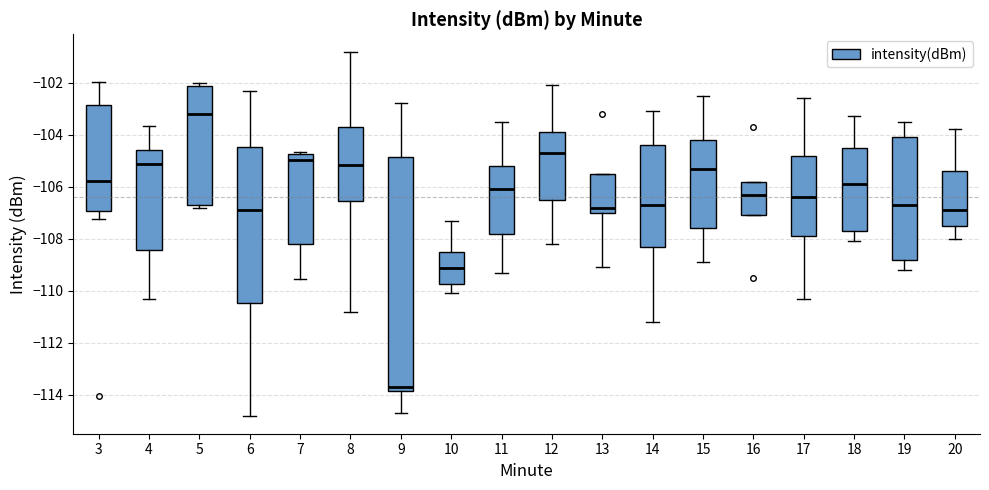

Reading left to right, read every box against the y-axis: the position of its median line, the range the box covers, and the ends of its whiskers. The values are not printed on the chart, so give them approximately, as read against the axis.

3: median -105.8, box -107.0 to -102.8, whiskers -107.2 to -102.0
4: median -105.2, box -108.4 to -104.6, whiskers -110.4 to -103.6
5: median -103.2, box -106.6 to -102.2, whiskers -106.8 to -102.0
6: median -106.8, box -110.4 to -104.4, whiskers -114.8 to -102.4
7: median -105.0, box -108.2 to -104.8, whiskers -109.6 to -104.6
8: median -105.2, box -106.6 to -103.8, whiskers -110.8 to -100.8
9: median -113.6, box -113.8 to -104.8, whiskers -114.8 to -102.8
10: median -109.2, box -109.8 to -108.4, whiskers -110.0 to -107.2
11: median -106.0, box -107.8 to -105.2, whiskers -109.2 to -103.4
12: median -104.6, box -106.4 to -103.8, whiskers -108.2 to -102.0
13: median -106.8, box -107.0 to -105.4, whiskers -109.0 to -105.4
14: median -106.6, box -108.2 to -104.4, whiskers -111.2 to -103.0
15: median -105.2, box -107.6 to -104.2, whiskers -108.8 to -102.4
16: median -106.2, box -107.0 to -105.8, whiskers -107.0 to -105.8
17: median -106.4, box -107.8 to -104.8, whiskers -110.2 to -102.6
18: median -105.8, box -107.6 to -104.4, whiskers -108.0 to -103.2
19: median -106.6, box -108.8 to -104.0, whiskers -109.2 to -103.4
20: median -106.8, box -107.4 to -105.4, whiskers -108.0 to -103.8